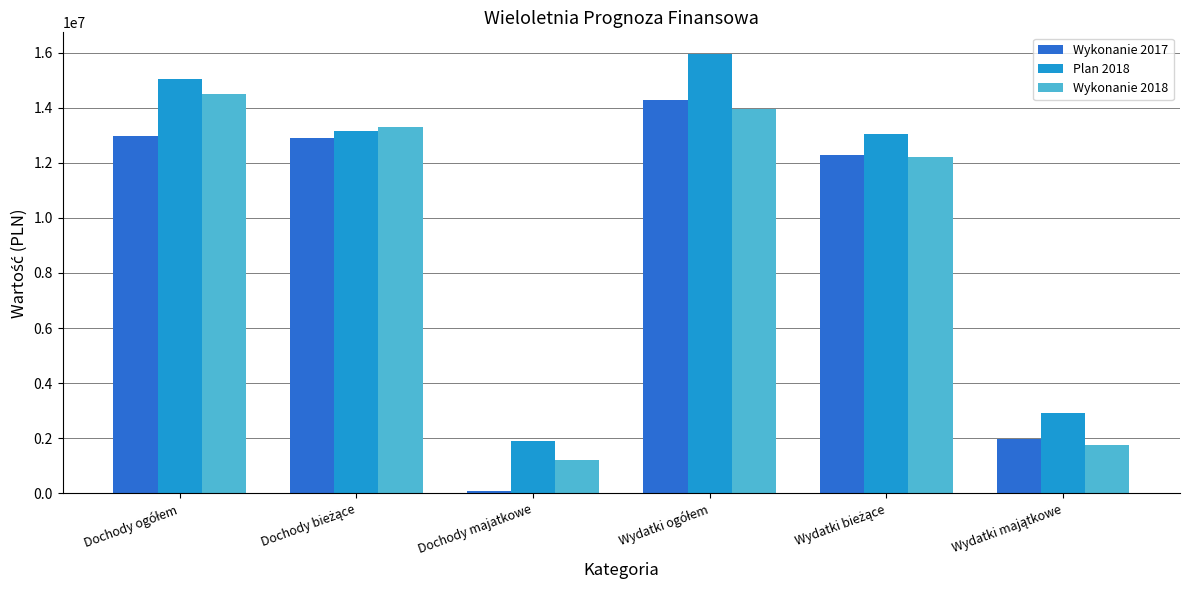

At how many categories does at least one series exceed 11705742?

4